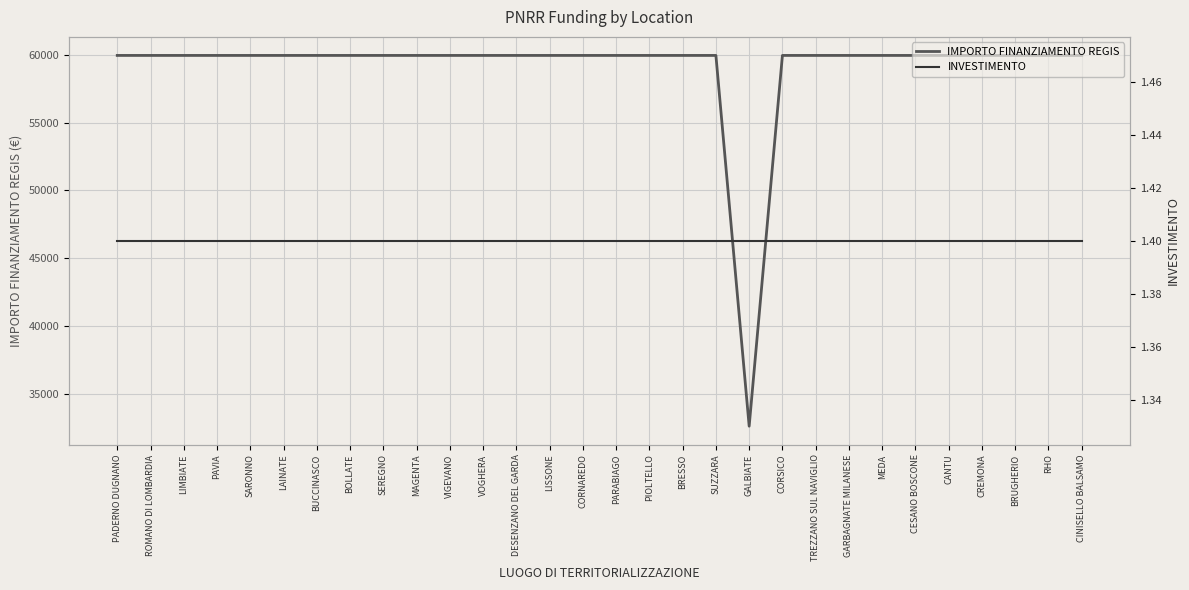

At which category does the chart reach its minimum across all series?

PADERNO DUGNANO